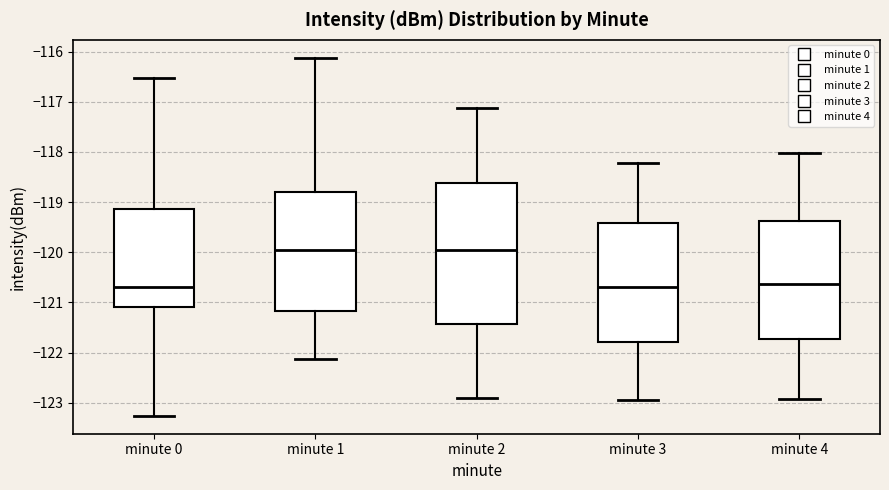

Reading left to right, read every box against the y-axis: the position of its median line, the range the box covers, and the ends of its whiskers. The values are not printed on the chart, so give them approximately, as read against the axis.

minute 0: median -120.7, box -121.1 to -119.1, whiskers -123.3 to -116.5
minute 1: median -120.0, box -121.2 to -118.8, whiskers -122.1 to -116.1
minute 2: median -120.0, box -121.4 to -118.6, whiskers -122.9 to -117.1
minute 3: median -120.7, box -121.8 to -119.4, whiskers -123.0 to -118.2
minute 4: median -120.6, box -121.7 to -119.4, whiskers -122.9 to -118.0